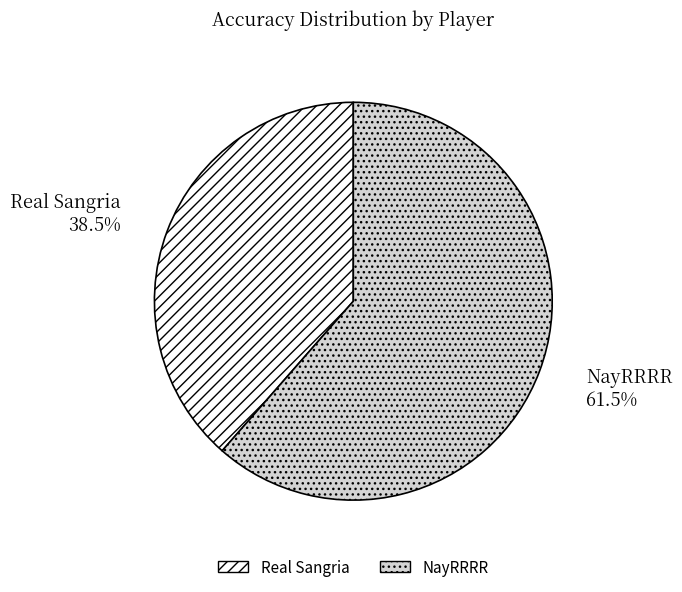

To the nearest percent, what is the difference between the largest and smallest slice percentages?

23%